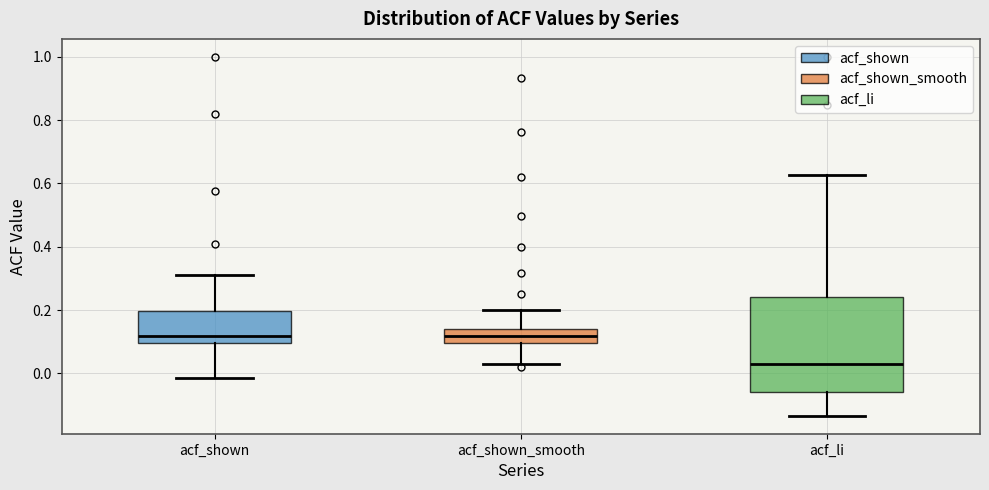

Reading left to right, read every box against the y-axis: the position of its median line, the range the box covers, and the ends of its whiskers. The values are not printed on the chart, so give them approximately, as read against the axis.

acf_shown: median 0.12, box 0.10 to 0.20, whiskers -0.02 to 0.32
acf_shown_smooth: median 0.12, box 0.10 to 0.14, whiskers 0.04 to 0.20
acf_li: median 0.04, box -0.06 to 0.24, whiskers -0.14 to 0.62